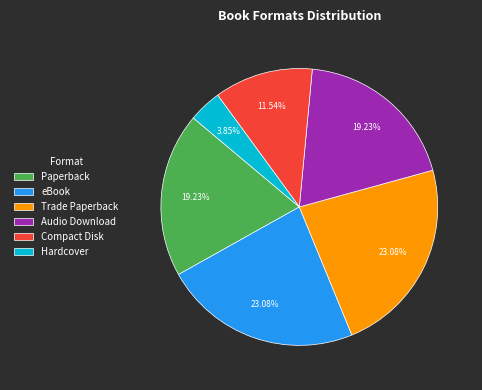

What percentage is the Compact Disk slice, to the nearest percent?

12%